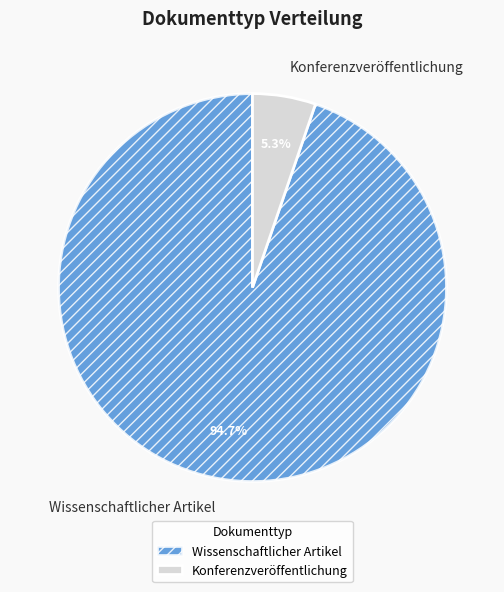

What percentage is the Wissenschaftlicher Artikel slice, to the nearest percent?

95%